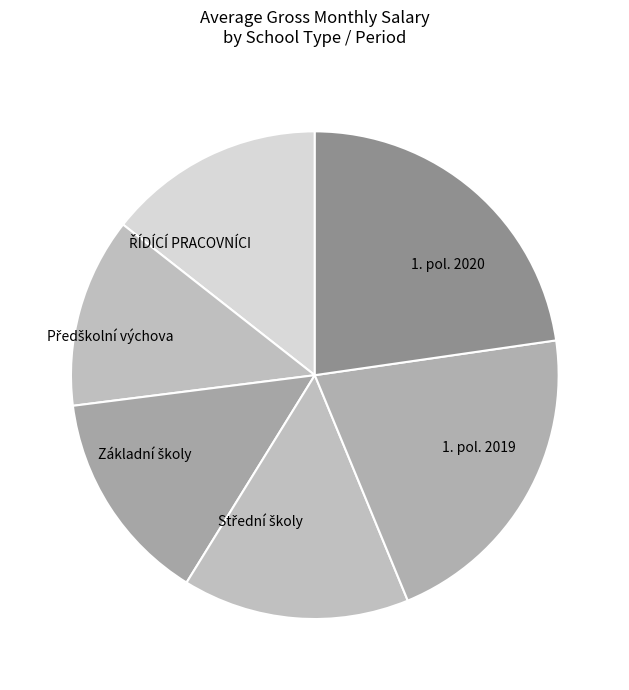

Which category has the biggest portion of the pie?

1. pol. 2020